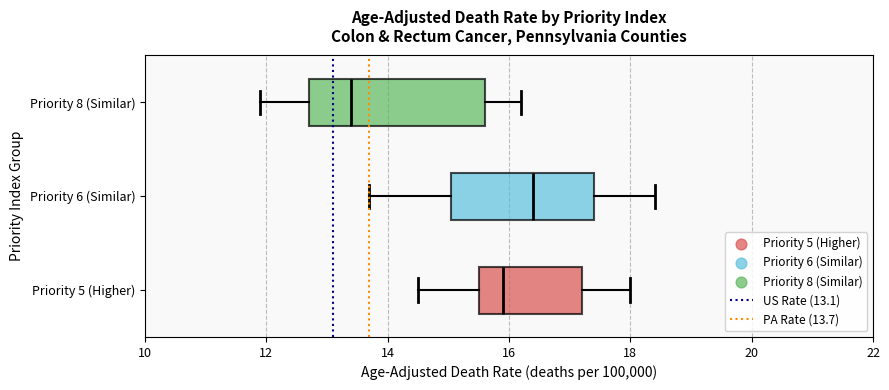

Reading bottom to top, transcribe this box plot: for each box, give where its median line is, the range the box spans, and where its two whiskers end, as read against the x-axis. The values are not printed on the chart, so give them approximately, as read against the axis.

Priority 5 (Higher): median 16.0, box 15.6 to 17.2, whiskers 14.6 to 18.0
Priority 6 (Similar): median 16.4, box 15.0 to 17.4, whiskers 13.8 to 18.4
Priority 8 (Similar): median 13.4, box 12.8 to 15.6, whiskers 12.0 to 16.2